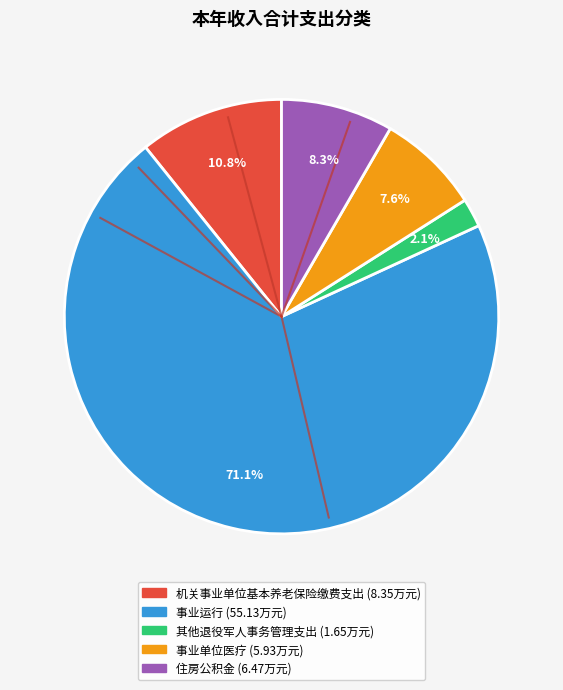

True or false: 机关事业单位基本养老保险缴费支出 accounts for 1% of the total.

False